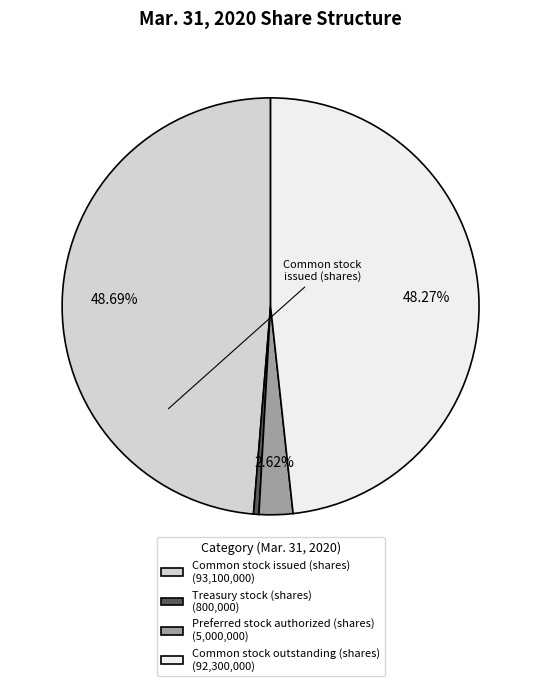

Does Common stock outstanding (shares) (92,300,000) represent more than half of the total?

No